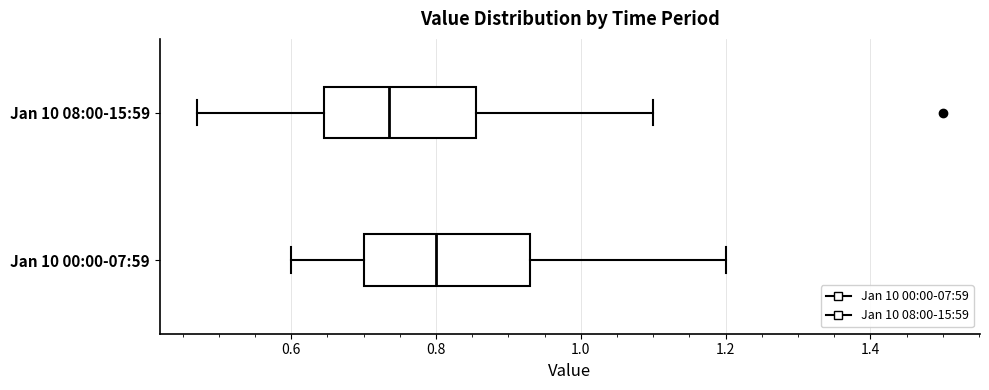

Which box is the widest, from its left edge to its right edge?

Jan 10 00:00-07:59